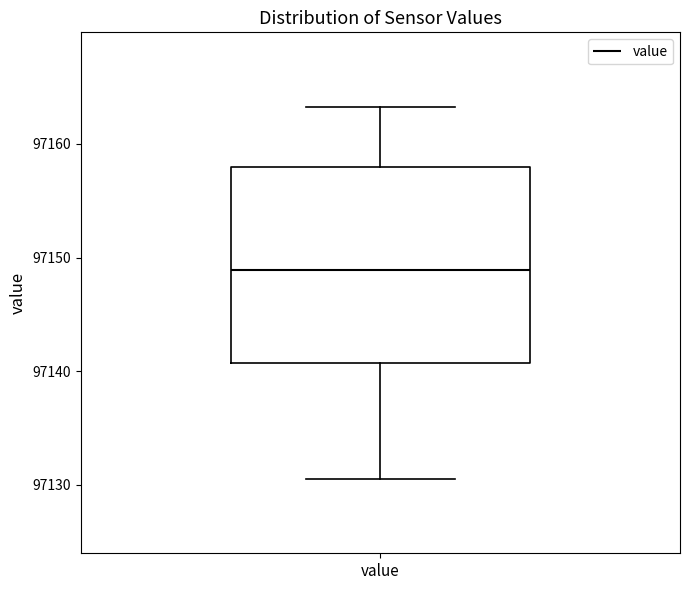

Transcribe this box plot: give where the median line is, the range the box spans, and where the two whiskers end, as read against the y-axis. The values are not printed on the chart, so give them approximately, as read against the axis.

median 97149, box 97141 to 97158, whiskers 97131 to 97163